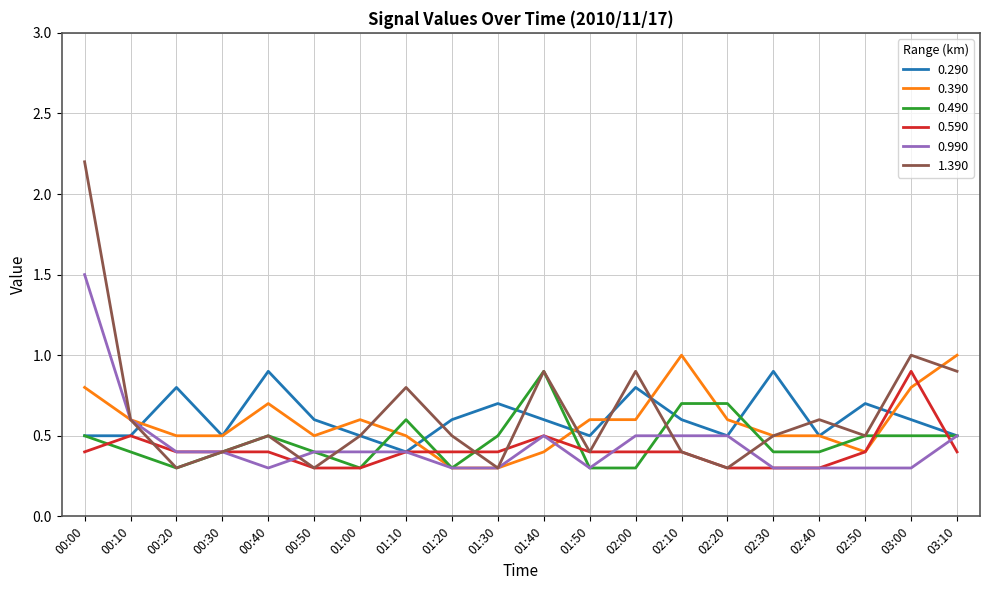

Which series has the widest spread of values?

1.390